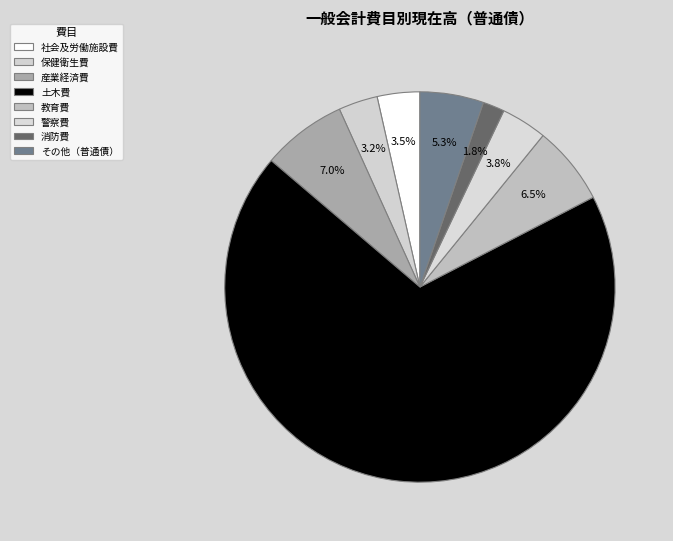

Rank the categories by value from lowest to highest.

消防費, 保健衛生費, 社会及労働施設費, 警察費, その他（普通債）, 教育費, 産業経済費, 土木費